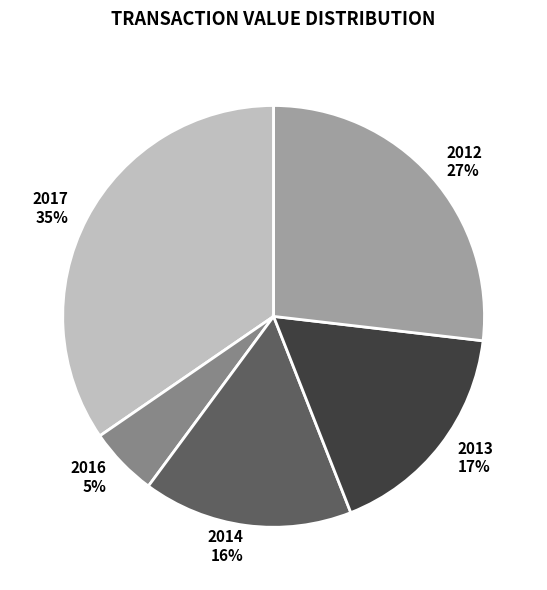

Rank the categories by value from highest to lowest.

2017 35%, 2012 27%, 2013 17%, 2014 16%, 2016 5%